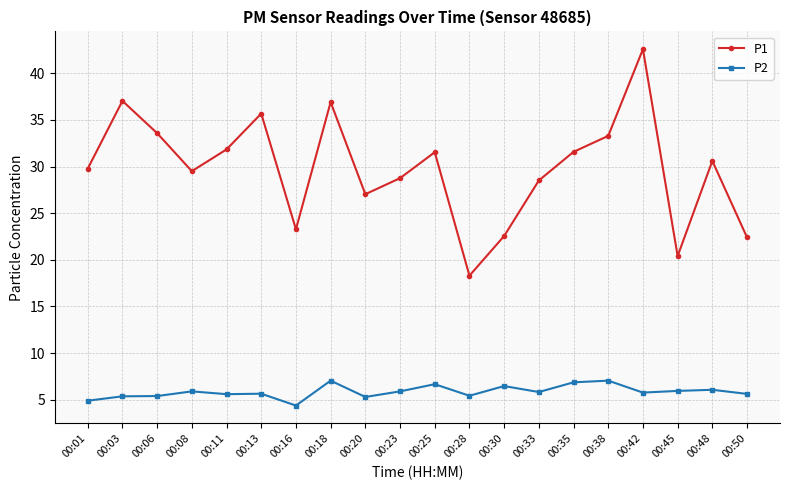

How many data points in P1 are less than 30?

10